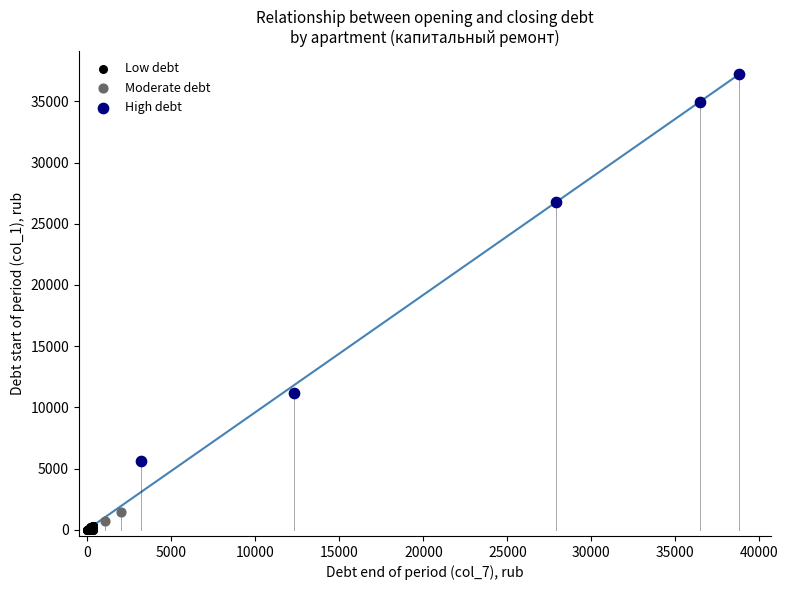

What are all the series names shown in the legend?

Low debt, Moderate debt, High debt